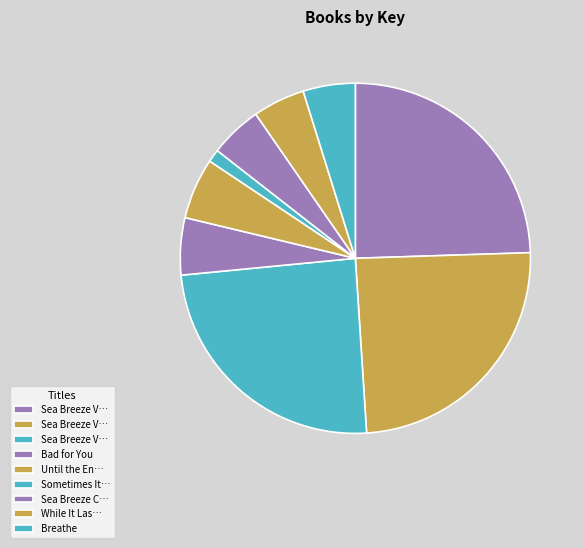

To the nearest percent, what is the difference between the largest and smallest slice percentages?

23%